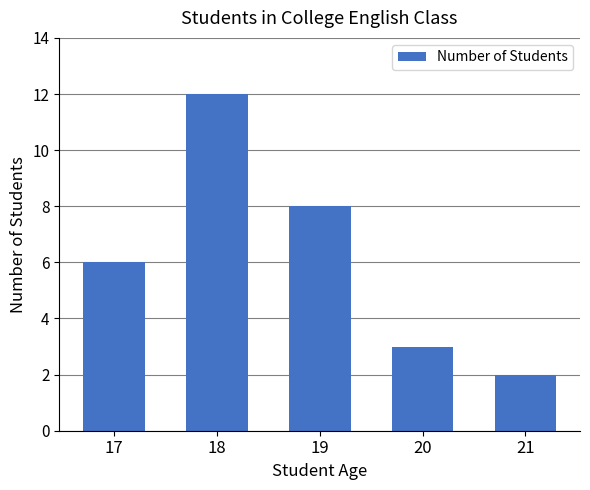

Reading left to right, extract all data points from this chart.

17=6	18=12	19=8	20=3	21=2